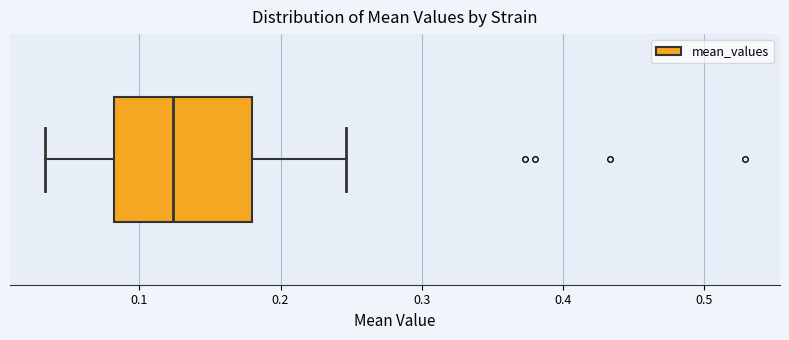

Where does the left whisker of the box end on the x-axis? The values are not printed on the chart, so give them approximately, as read against the axis.

0.03